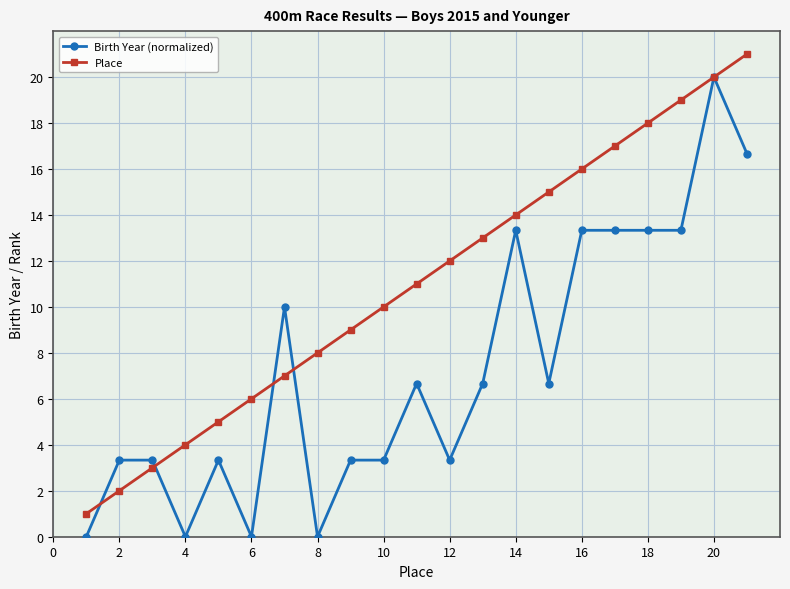

Which series has the largest total across all categories?

Place